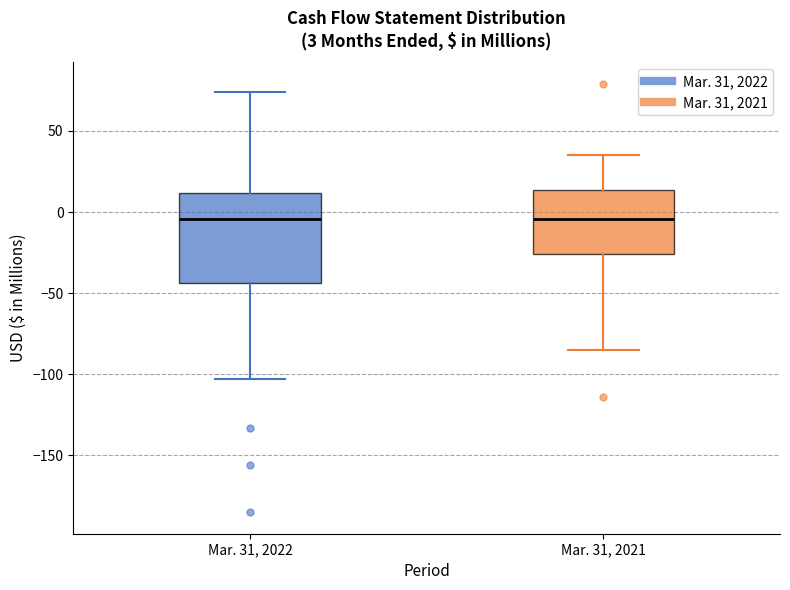

Comparing the boxes themselves (not the whiskers), which one is the tallest?

Mar. 31, 2022